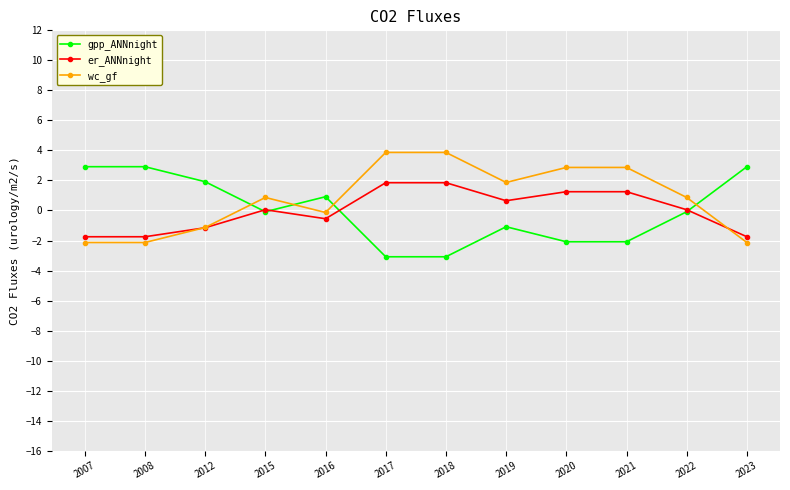

What is the approximate value of er_ANNnight at 2022?

0.1